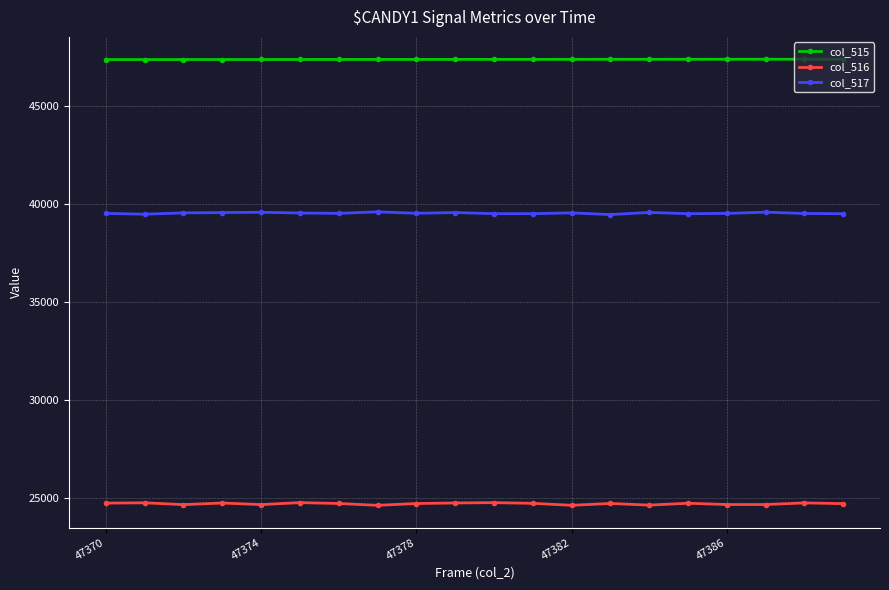

True or false: col_517 has more than 1 points higher than both neighbors.

True